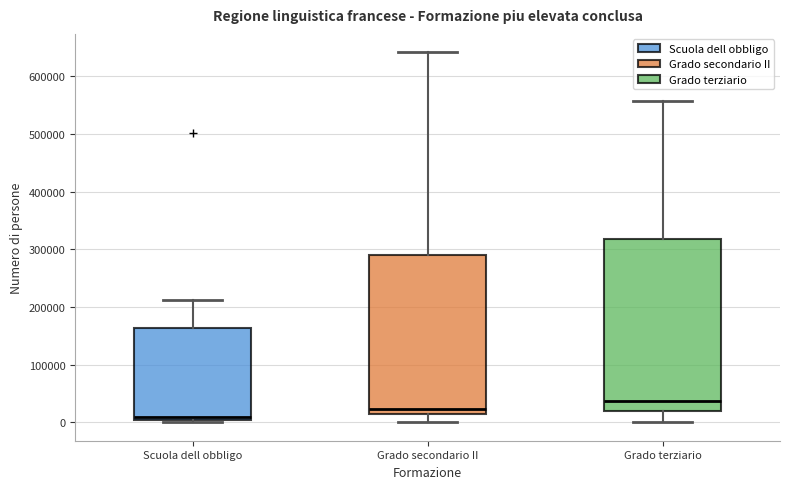

Reading left to right, transcribe this box plot: for each box, give where its median line is, the range the box spans, and where its two whiskers end, as read against the y-axis. The values are not printed on the chart, so give them approximately, as read against the axis.

Scuola dell obbligo: median 10000, box 0 to 160000, whiskers 0 (just below the box's lower edge) to 210000
Grado secondario II: median 20000, box 10000 to 290000, whiskers 0 to 640000
Grado terziario: median 40000, box 20000 to 320000, whiskers 0 to 560000